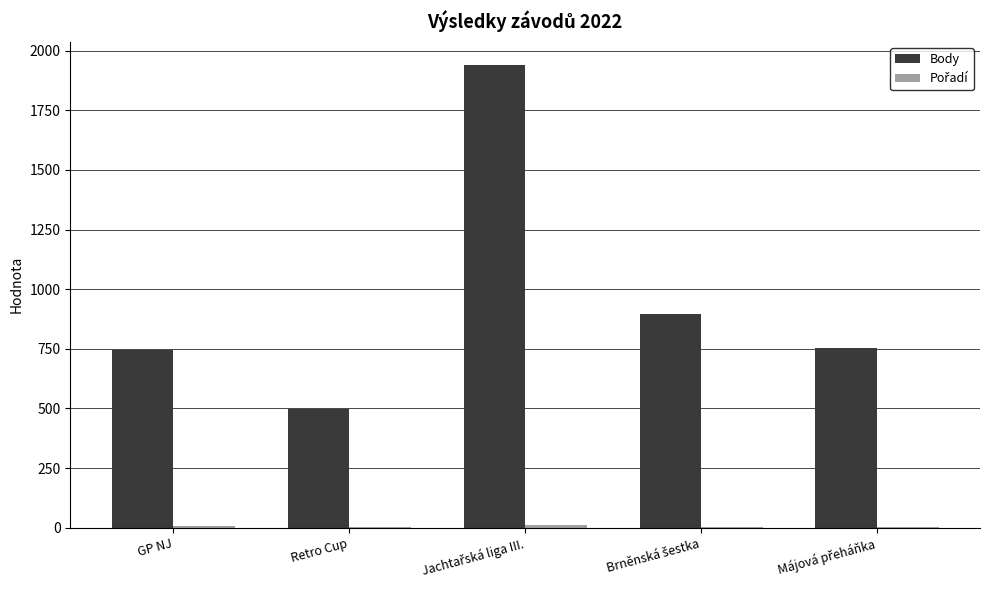

Between GP NJ and Retro Cup, which series saw the biggest shift?

Body